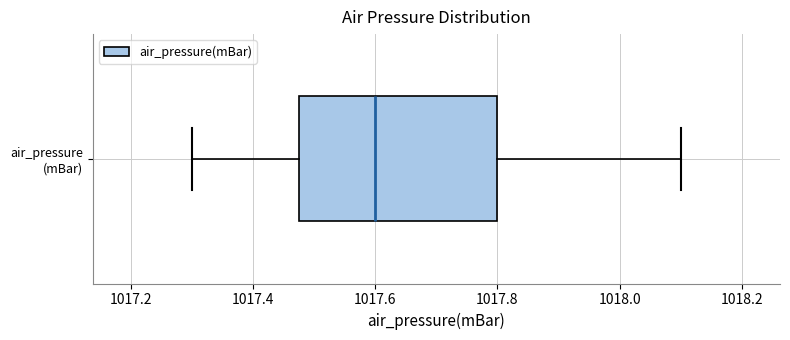

Where does the median line of the box for air_pressure (mBar) sit on the x-axis? The values are not printed on the chart, so give them approximately, as read against the axis.

1017.60